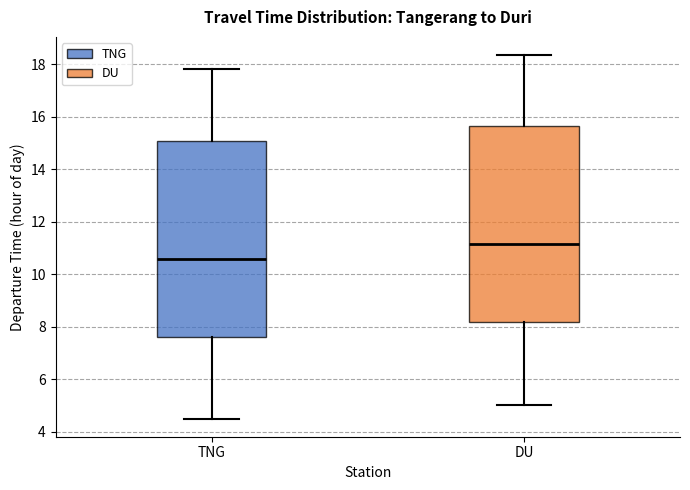

Which box's median line is the lowest?

TNG